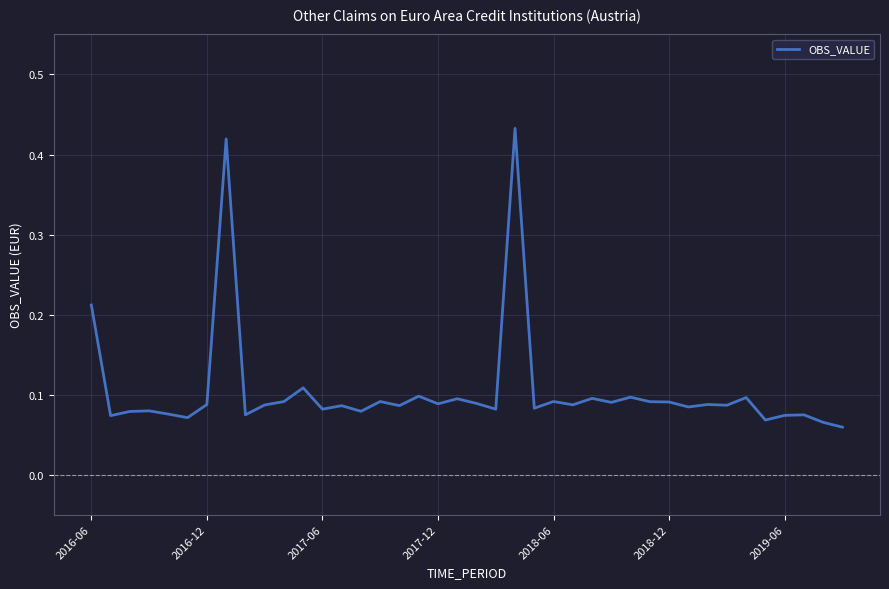

Does the chart have visible grid lines?

Yes